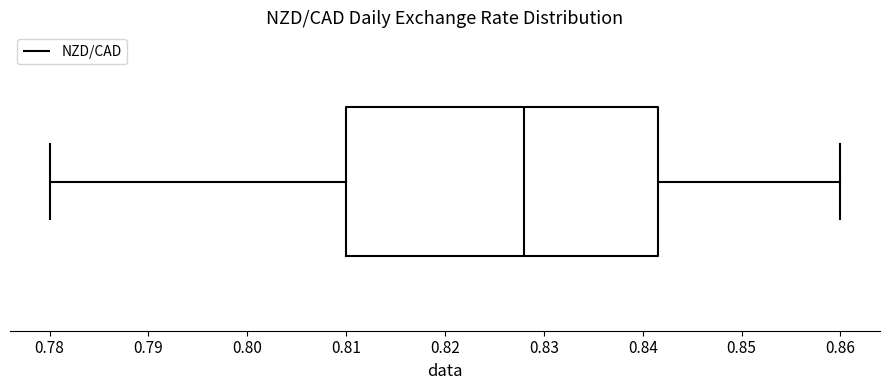

Transcribe this box plot: give where the median line is, the range the box spans, and where the two whiskers end, as read against the x-axis. The values are not printed on the chart, so give them approximately, as read against the axis.

median 0.828, box 0.810 to 0.842, whiskers 0.780 to 0.860